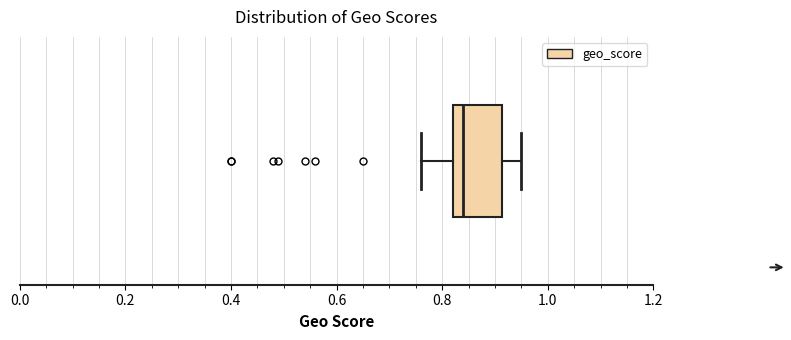

Transcribe this box plot: give where the median line is, the range the box spans, and where the two whiskers end, as read against the x-axis. The values are not printed on the chart, so give them approximately, as read against the axis.

median 0.84, box 0.82 to 0.92, whiskers 0.76 to 0.96